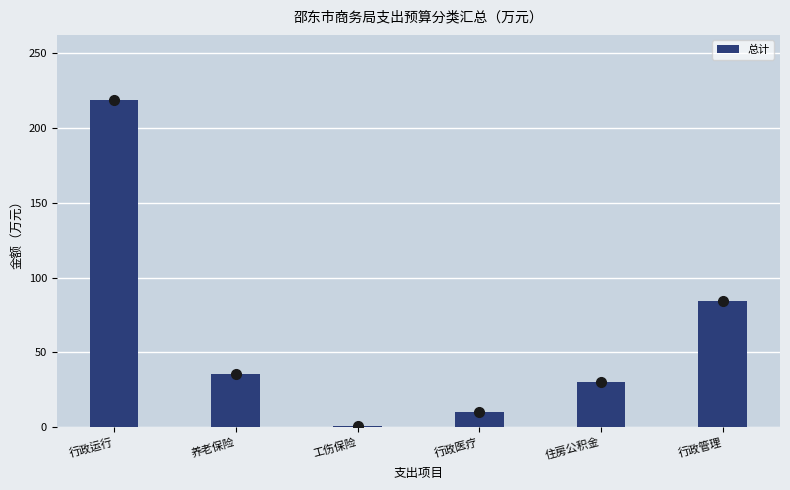

What is the maximum value shown in the chart?

218.4